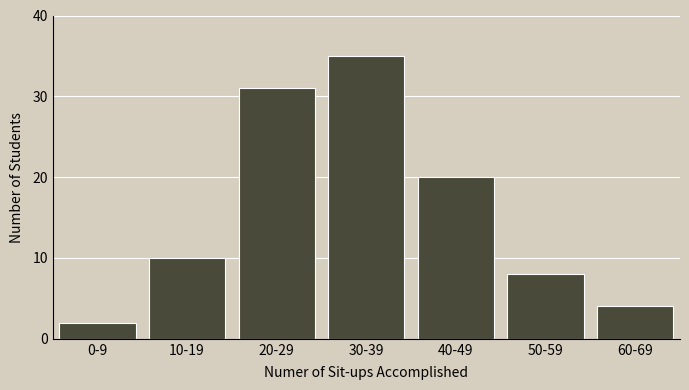

Reading left to right, what are all the values shown in this chart?

0-9=2	10-19=10	20-29=31	30-39=35	40-49=20	50-59=8	60-69=4